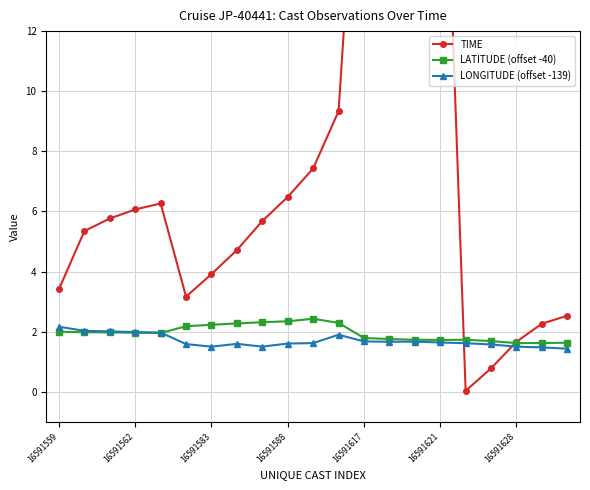

The value of LATITUDE (offset -40) at 16591617 is 1.8. True or false?

True